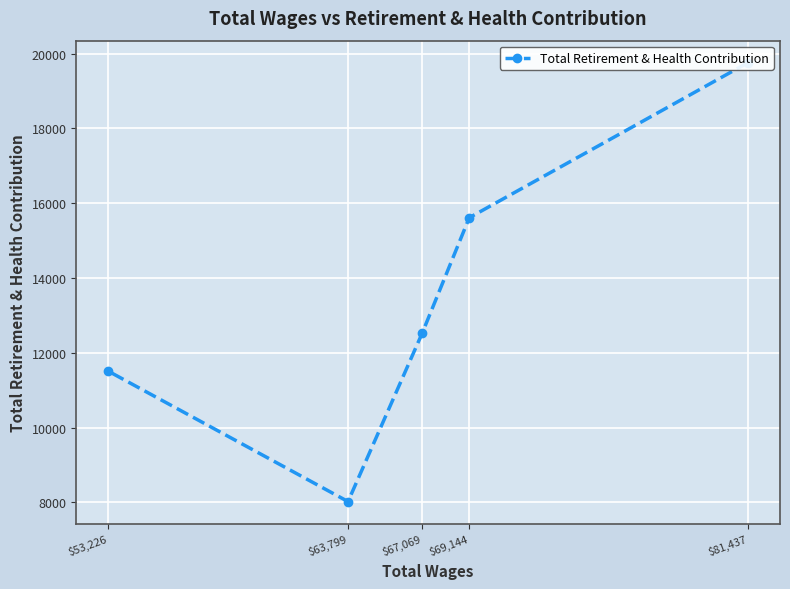

What is the difference between the maximum and second lowest values?

8248